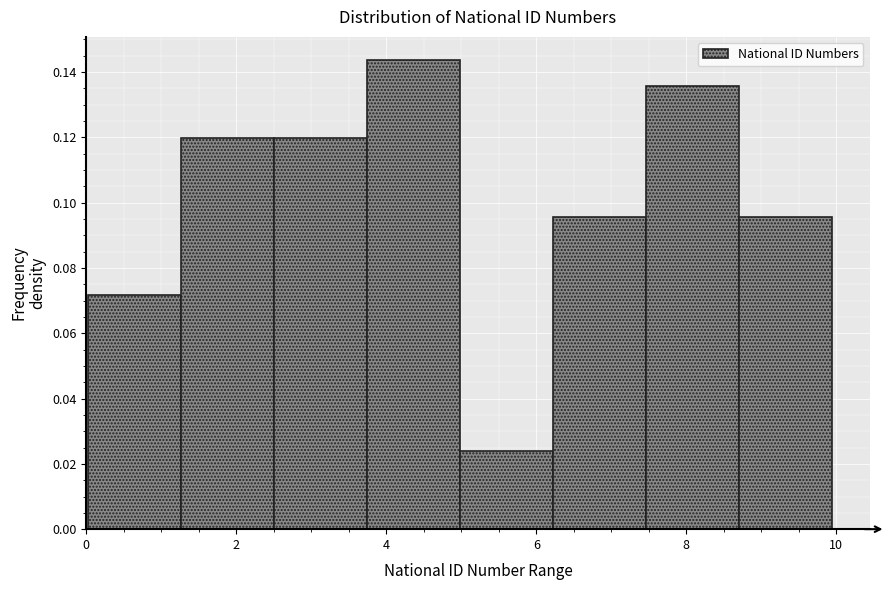

Reading left to right, list every bar in this chart as the range it spans on the x-axis followed by its height. Neither the bar edges nor the heights are printed on the chart, so give them approximately, as read against the axes.

0.0 to 1.2: 0.072
1.2 to 2.4: 0.120
2.4 to 3.8: 0.120
3.8 to 5.0: 0.144
5.0 to 6.2: 0.024
6.2 to 7.4: 0.096
7.4 to 8.8: 0.136
8.8 to 10.0: 0.096